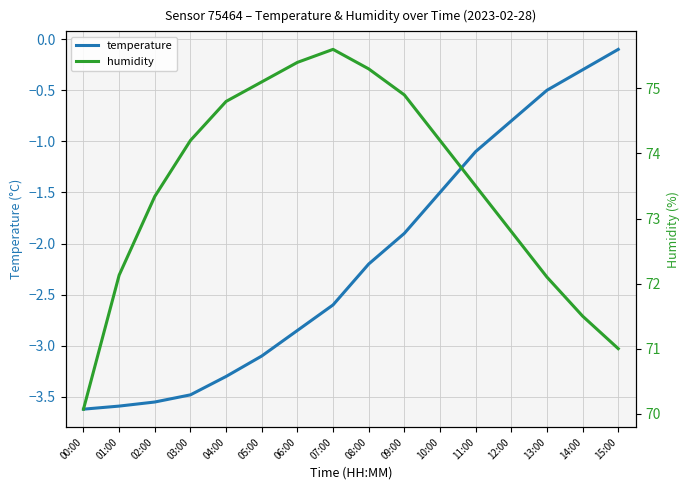

Which series has the largest total across all categories?

humidity